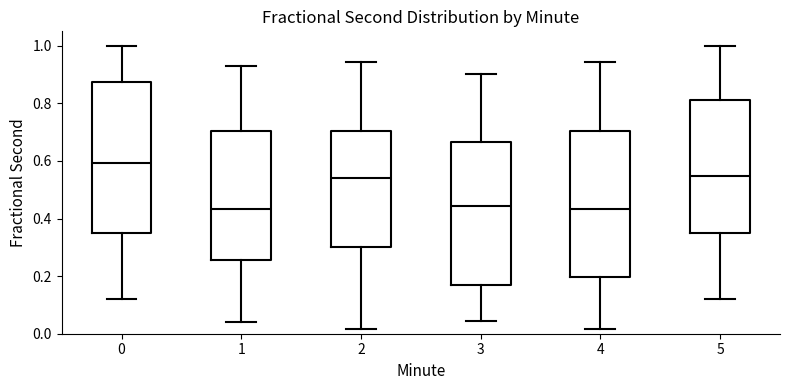

Reading left to right, transcribe this box plot: for each box, give where its median line is, the range the box spans, and where its two whiskers end, as read against the y-axis. The values are not printed on the chart, so give them approximately, as read against the axis.

0: median 0.60, box 0.34 to 0.88, whiskers 0.12 to 1.00
1: median 0.44, box 0.26 to 0.70, whiskers 0.04 to 0.92
2: median 0.54, box 0.30 to 0.70, whiskers 0.02 to 0.94
3: median 0.44, box 0.16 to 0.66, whiskers 0.04 to 0.90
4: median 0.44, box 0.20 to 0.70, whiskers 0.02 to 0.94
5: median 0.54, box 0.34 to 0.82, whiskers 0.12 to 1.00